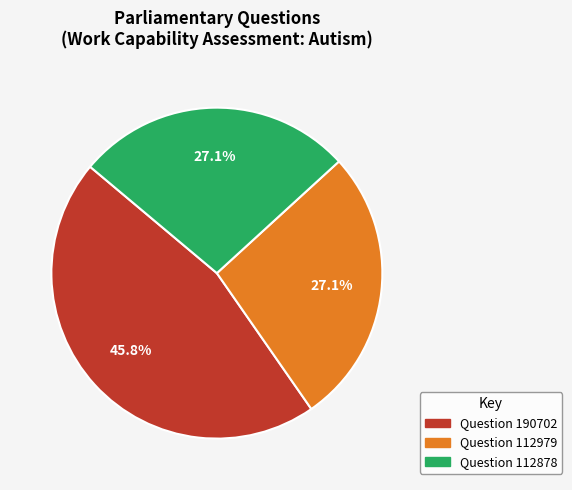

How much of the chart is everything except Question 112979?

72.9%